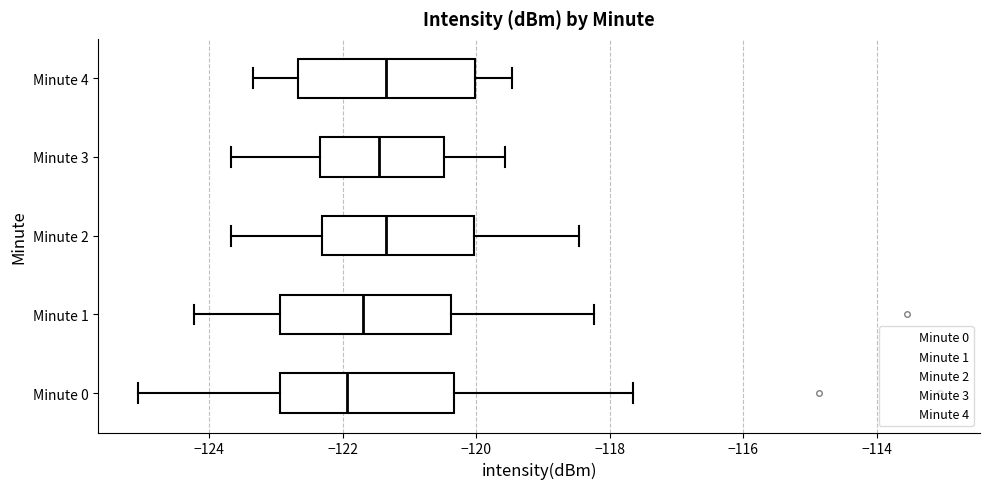

Reading bottom to top, read every box against the x-axis: the position of its median line, the range the box covers, and the ends of its whiskers. The values are not printed on the chart, so give them approximately, as read against the axis.

Minute 0: median -122.0, box -123.0 to -120.4, whiskers -125.0 to -117.6
Minute 1: median -121.6, box -123.0 to -120.4, whiskers -124.2 to -118.2
Minute 2: median -121.4, box -122.4 to -120.0, whiskers -123.6 to -118.4
Minute 3: median -121.4, box -122.4 to -120.4, whiskers -123.6 to -119.6
Minute 4: median -121.4, box -122.6 to -120.0, whiskers -123.4 to -119.4